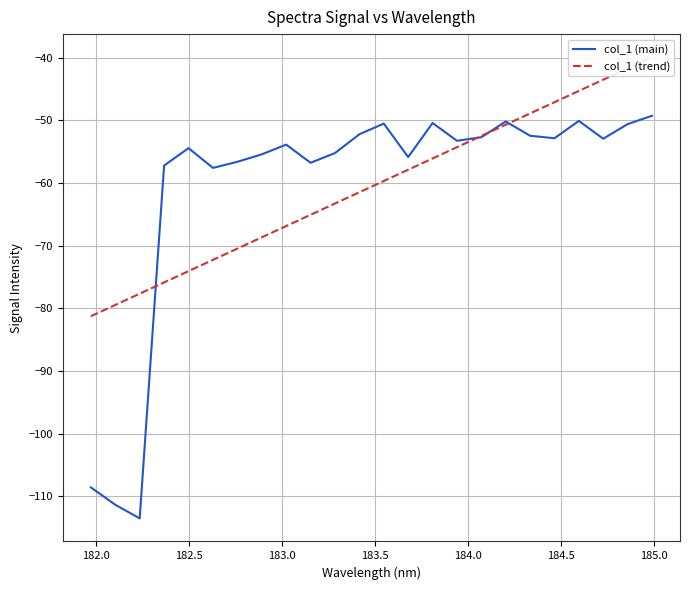

True or false: col_1 (main) has more than 2 points higher than both neighbors.

True